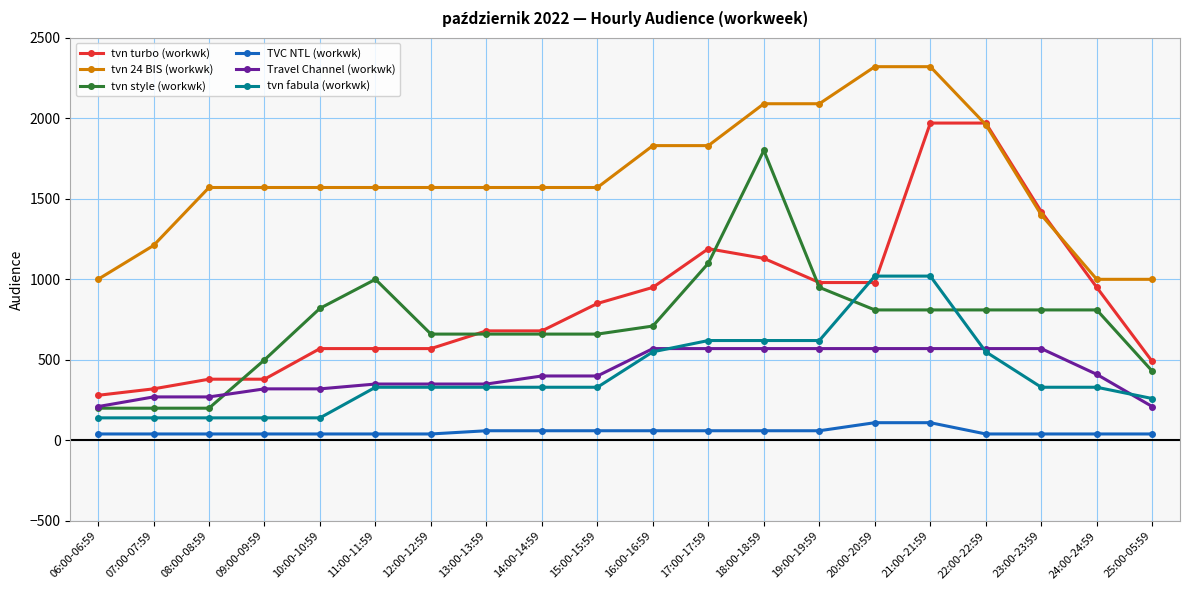

What position from the left is 08:00-08:59?

3